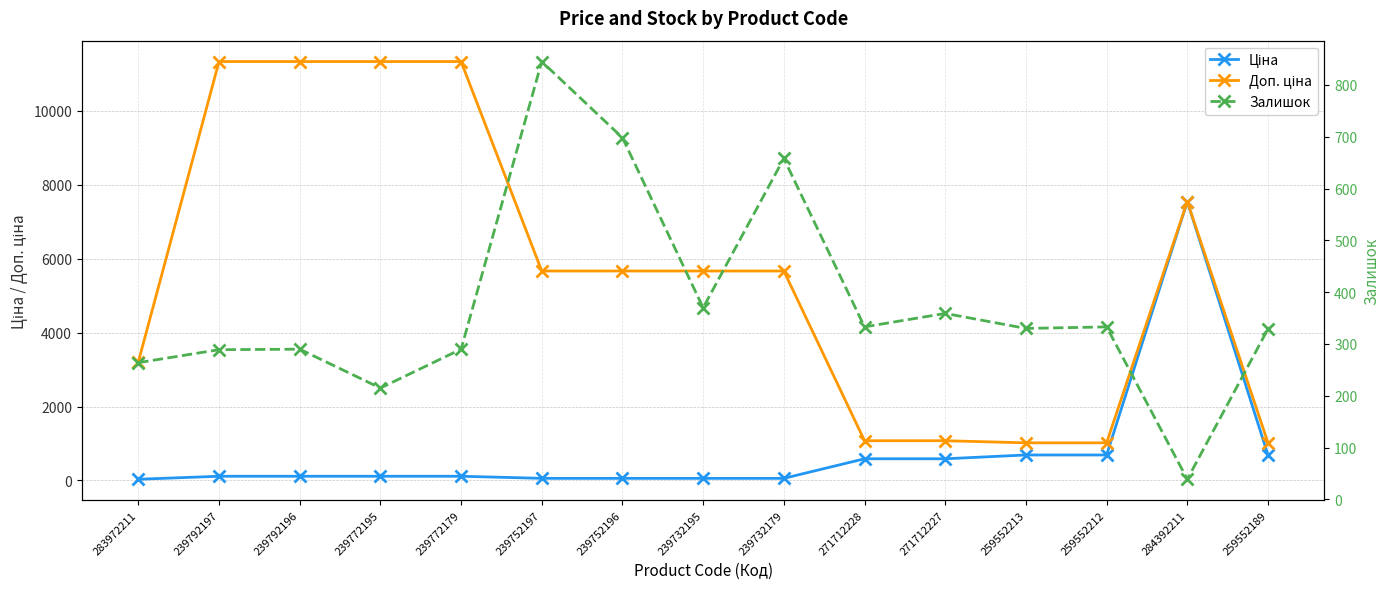

Rank the series by their maximum value, from highest to lowest.

Доп. ціна, Ціна, Залишок